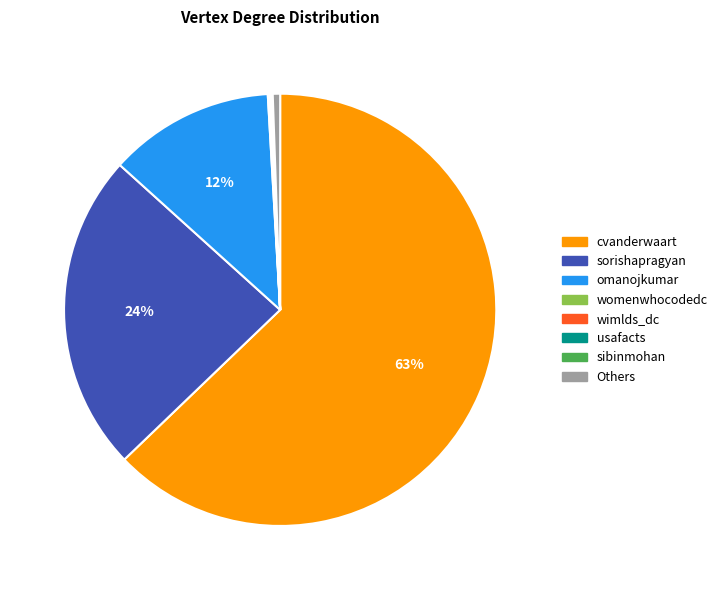

Approximately how many times larger is the value at cvanderwaart compared to sorishapragyan?

2.6